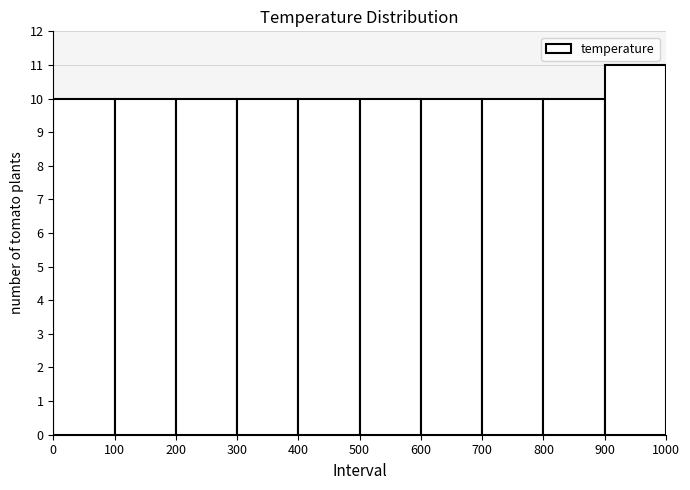

Over which range of the x-axis is the bar tallest?

900 to 1000